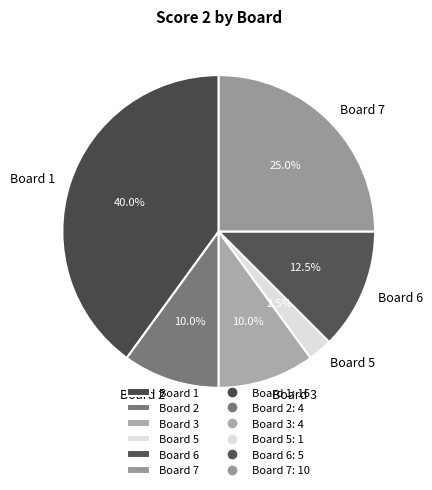

Combined, do Board 5 and Board 7 account for over 50%?

No